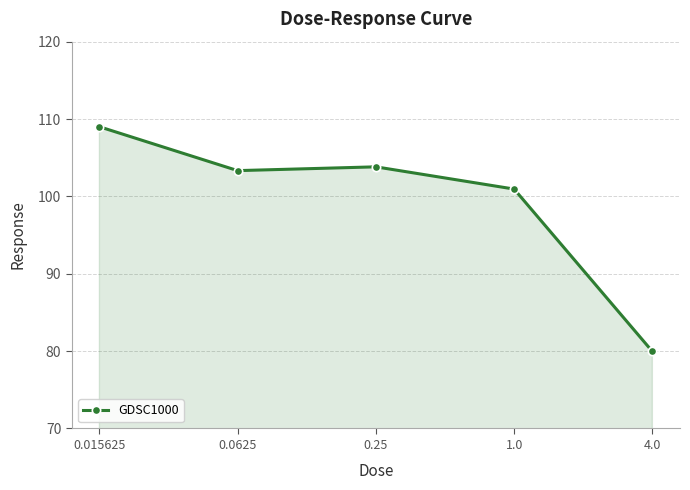

Count the number of categories in the chart.

5